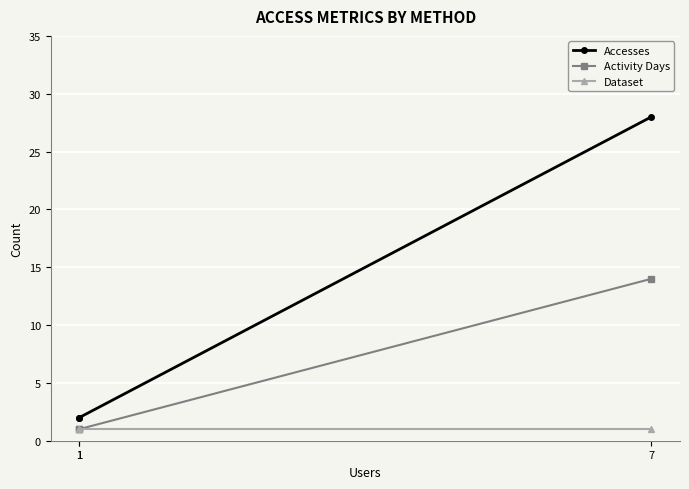

At which label does Dataset reach its minimum?

7